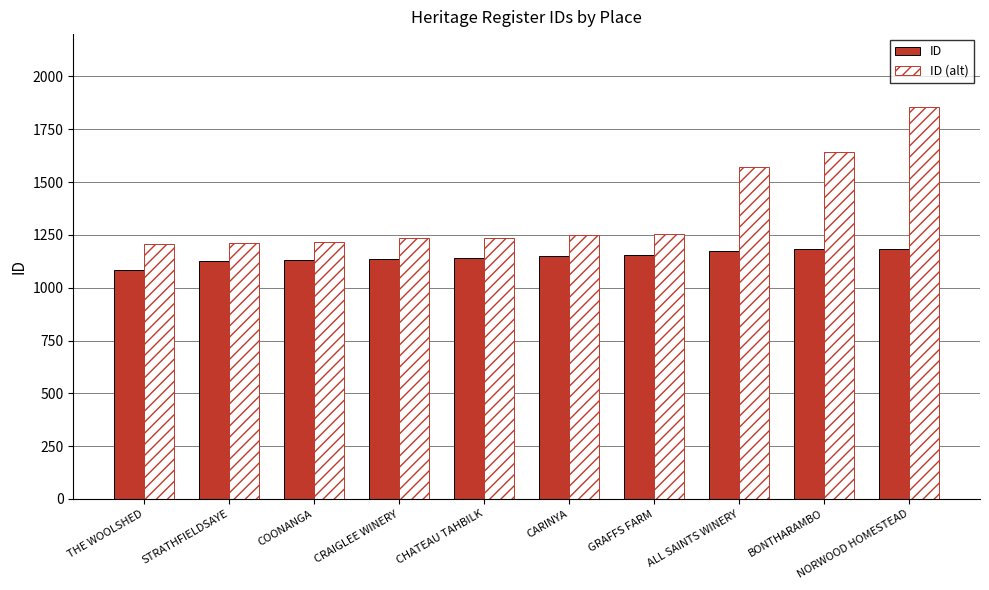

What is the difference between the second highest and minimum values in the ID series?

97